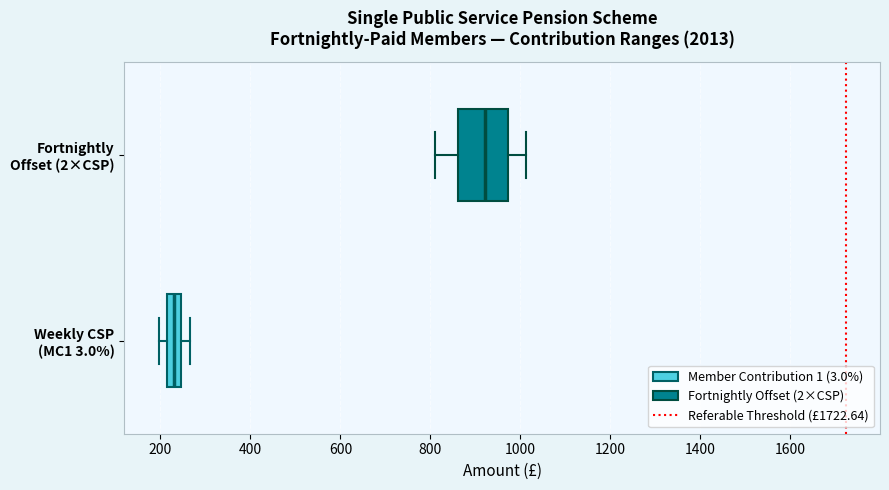

Where does the left whisker of the box for Fortnightly Offset (2×CSP) end on the x-axis? The values are not printed on the chart, so give them approximately, as read against the axis.

820